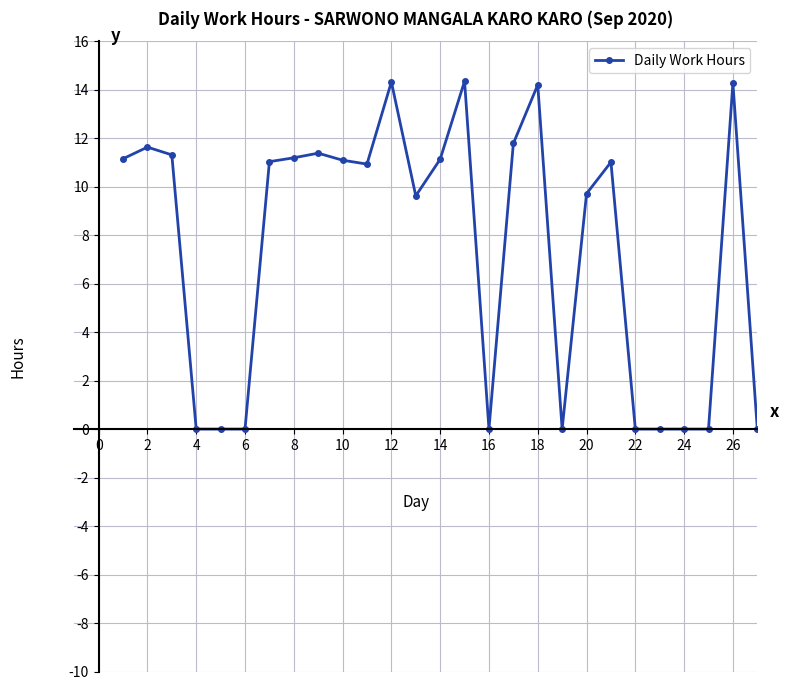

What is the average value?

7.4